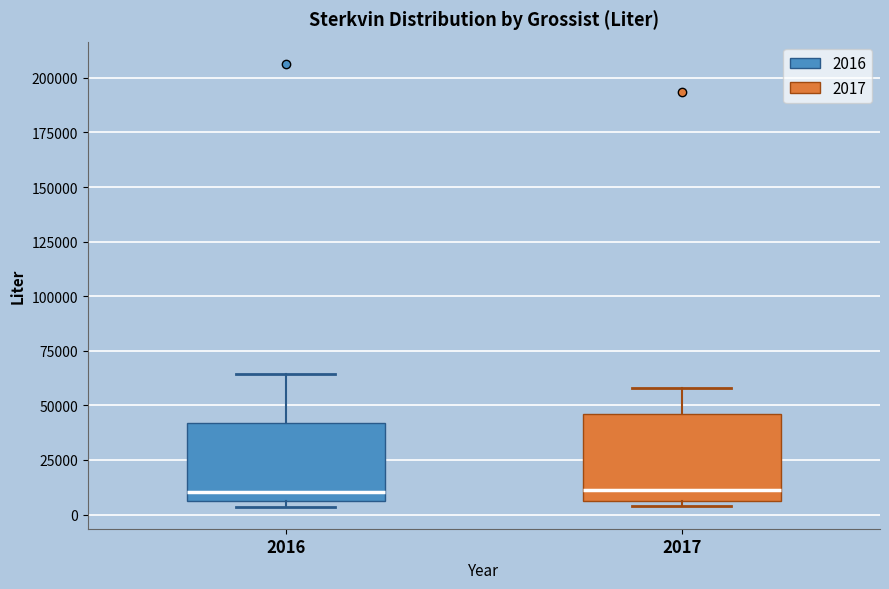

Reading left to right, transcribe this box plot: for each box, give where its median line is, the range the box spans, and where its two whiskers end, as read against the y-axis. The values are not printed on the chart, so give them approximately, as read against the axis.

2016: median 10000, box 5000 to 40000, whiskers 5000 (just below the box's lower edge) to 65000
2017: median 10000, box 5000 to 45000, whiskers 5000 (just below the box's lower edge) to 60000